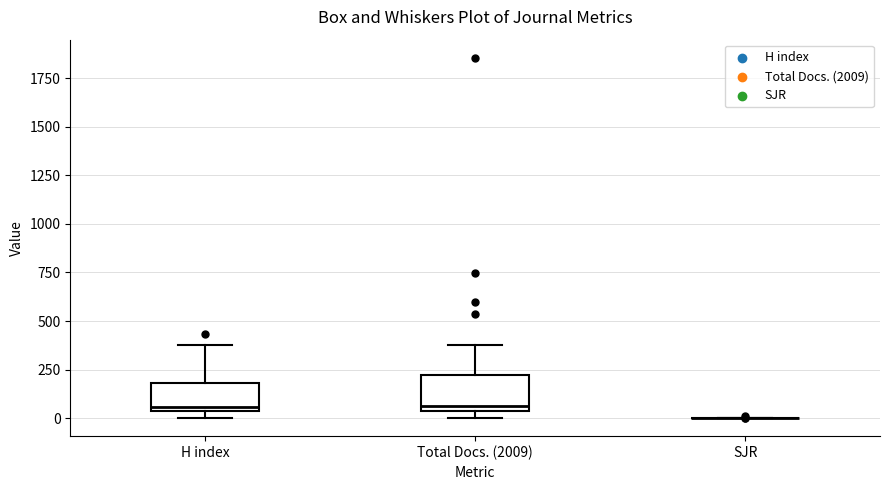

Reading left to right, read every box against the y-axis: the position of its median line, the range the box covers, and the ends of its whiskers. The values are not printed on the chart, so give them approximately, as read against the axis.

H index: median 50 (just above the box's lower edge), box 50 to 200, whiskers 0 to 400
Total Docs. (2009): median 50 (just above the box's lower edge), box 50 to 200, whiskers 0 to 400
SJR: box collapsed to a line at 0, whiskers 0 to 0